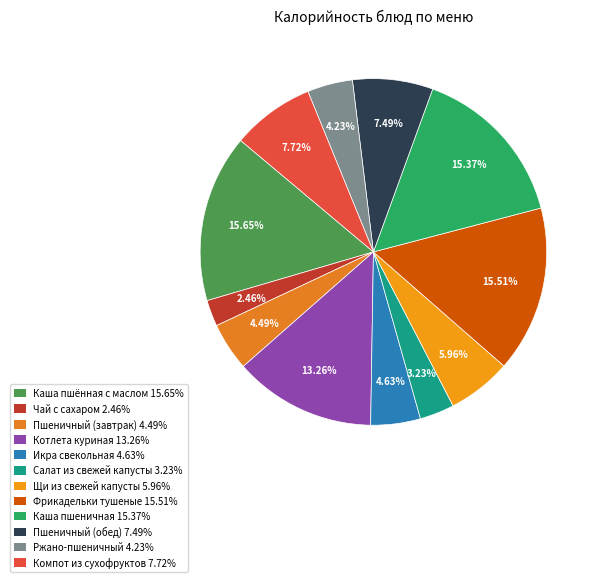

What is the smallest slice in the pie chart?

Чай с сахаром